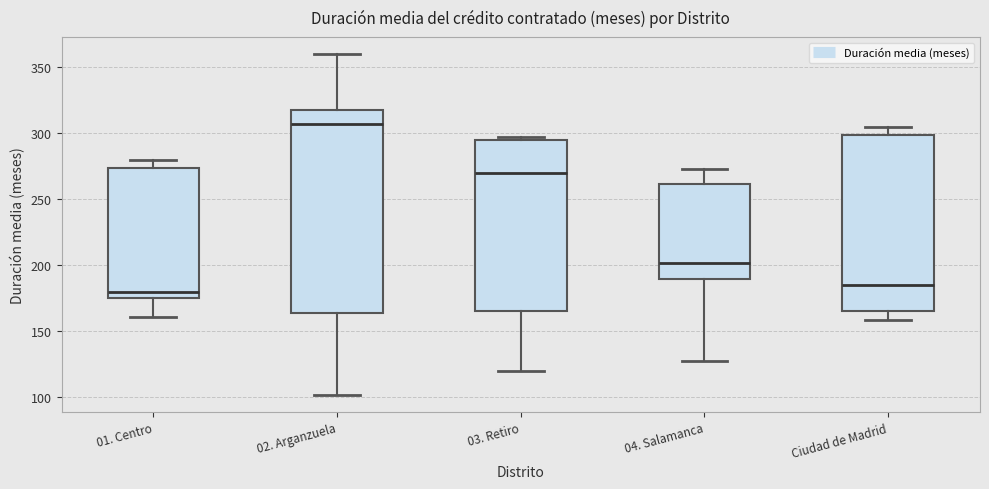

Reading left to right, transcribe this box plot: for each box, give where its median line is, the range the box spans, and where its two whiskers end, as read against the y-axis. The values are not printed on the chart, so give them approximately, as read against the axis.

01. Centro: median 180, box 175 to 275, whiskers 160 to 280
02. Arganzuela: median 305, box 165 to 320, whiskers 100 to 360
03. Retiro: median 270, box 165 to 295, whiskers 120 to 295 (just above the box's upper edge)
04. Salamanca: median 200, box 190 to 260, whiskers 130 to 275
Ciudad de Madrid: median 185, box 165 to 300, whiskers 160 to 305